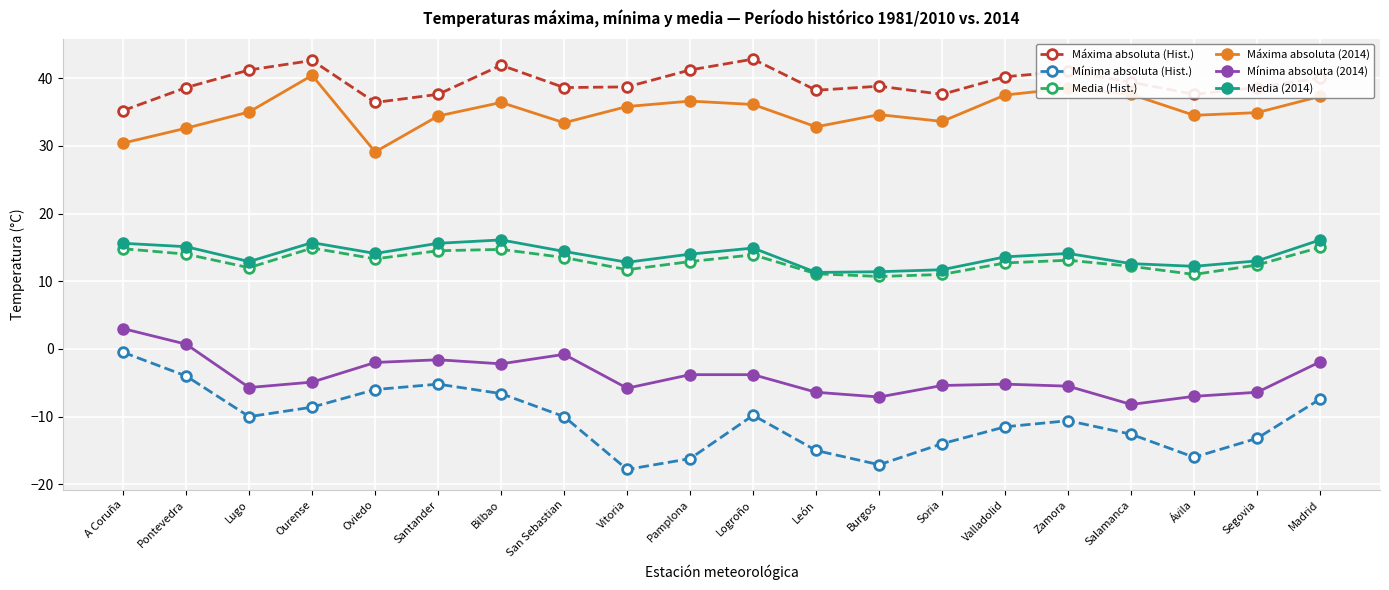

What is the spread (max minus min) of values at Segovia?

51.8